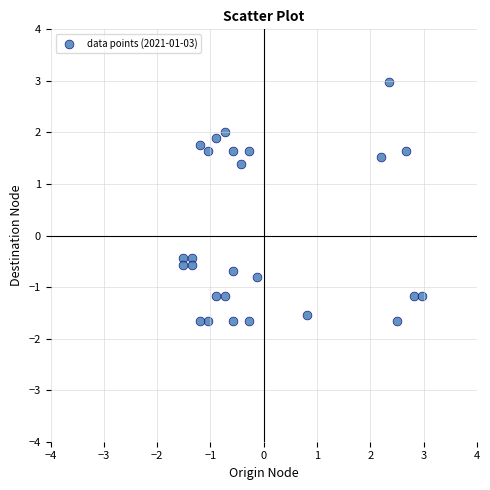

What is the range of Y values (max minus min)?

4.7